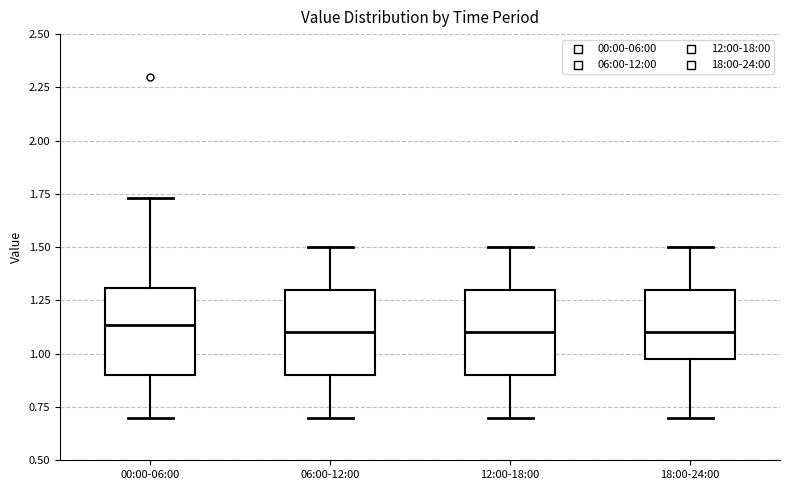

Where does the median line of the box for 00:00-06:00 sit on the y-axis? The values are not printed on the chart, so give them approximately, as read against the axis.

1.15